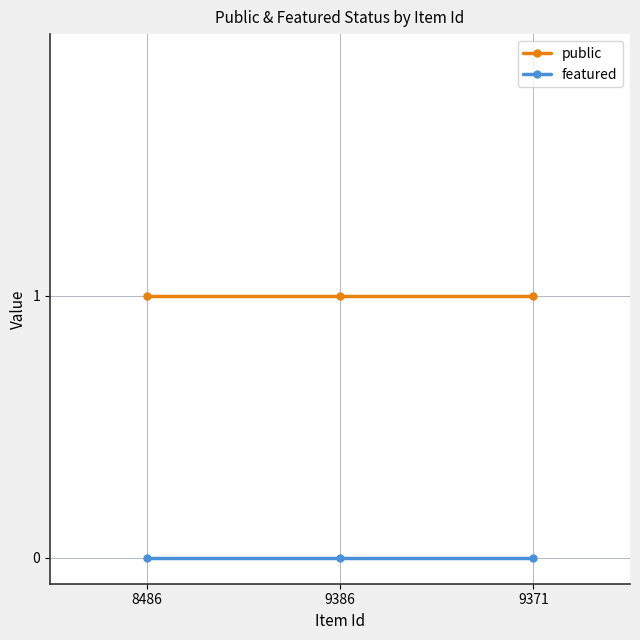

Is the value of public at 9386 greater than the value of featured at 9371?

Yes